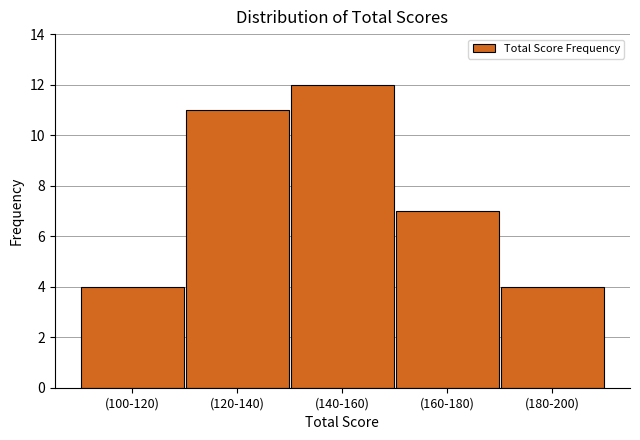

Reading left to right, extract all data points from this chart.

(100-120)=4	(120-140)=11	(140-160)=12	(160-180)=7	(180-200)=4